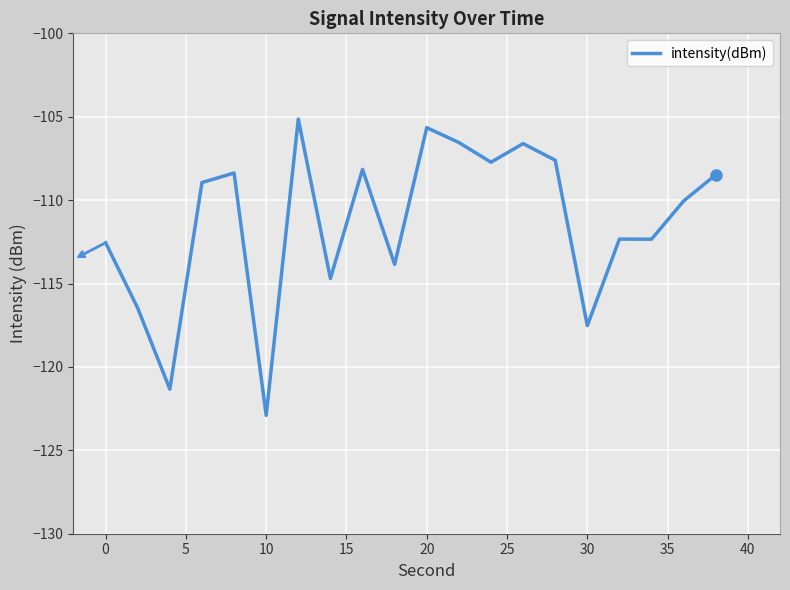

What is the minimum value shown in the chart?

-122.9